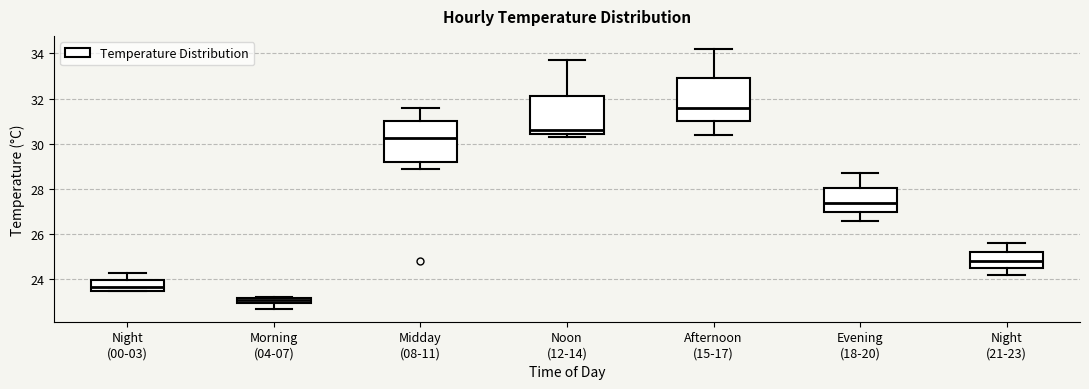

Which box has the lowest median line?

Morning (04-07)